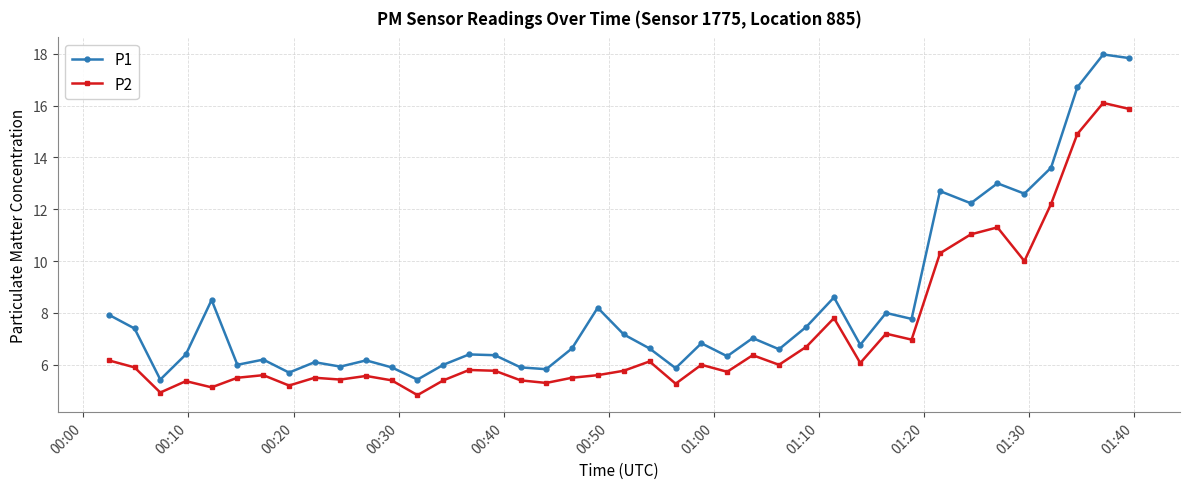

Which series has the largest total across all categories?

P1